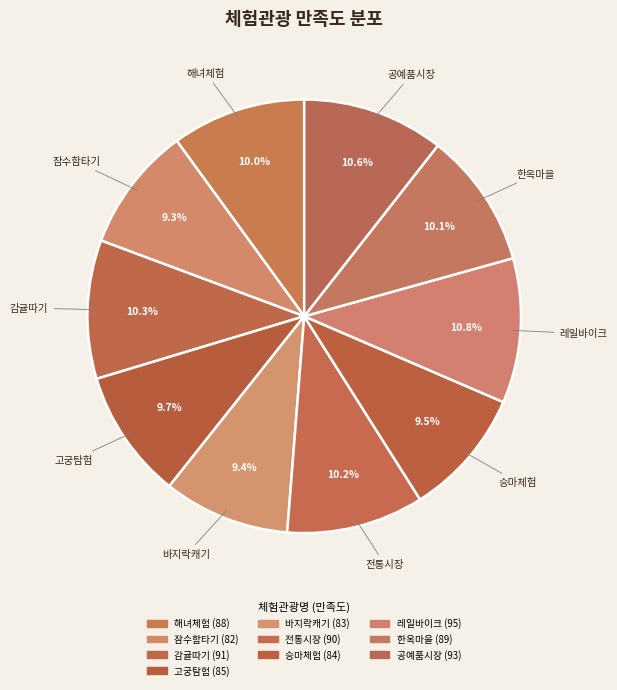

Count the number of slices in the pie.

10